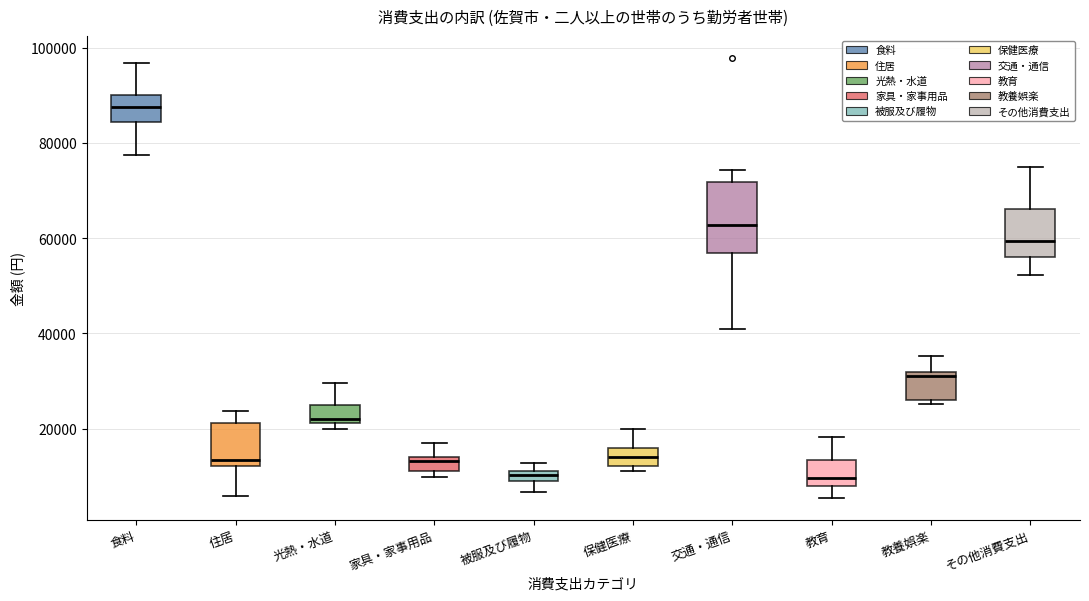

Which box is the tallest, from its lower edge to its upper edge?

交通・通信